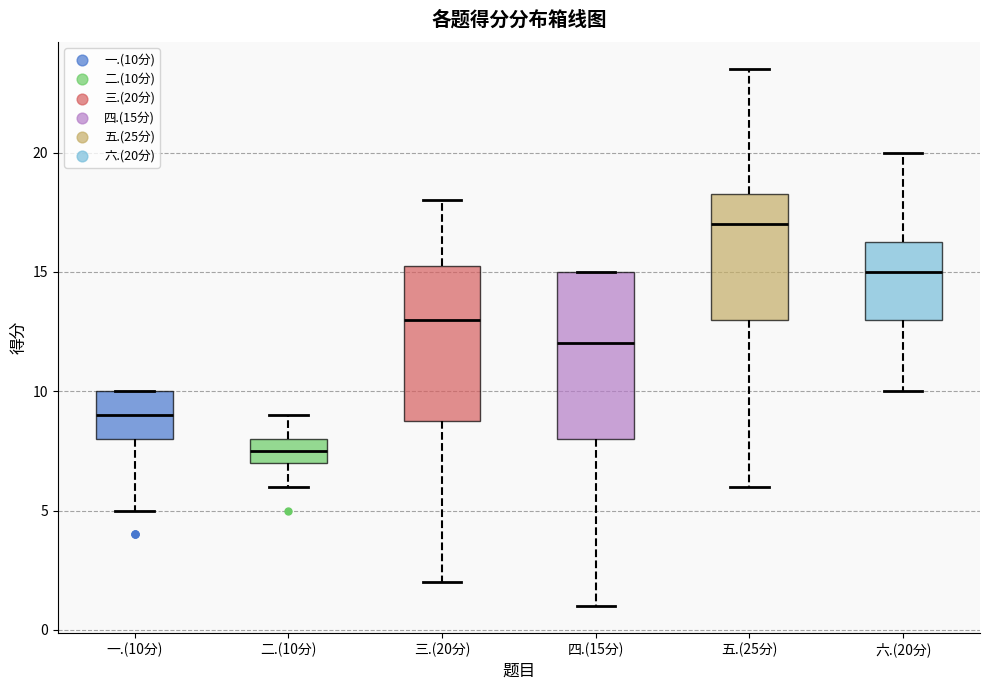

Where is the lower edge of the box for 四.(15分) on the y-axis? The values are not printed on the chart, so give them approximately, as read against the axis.

8.0